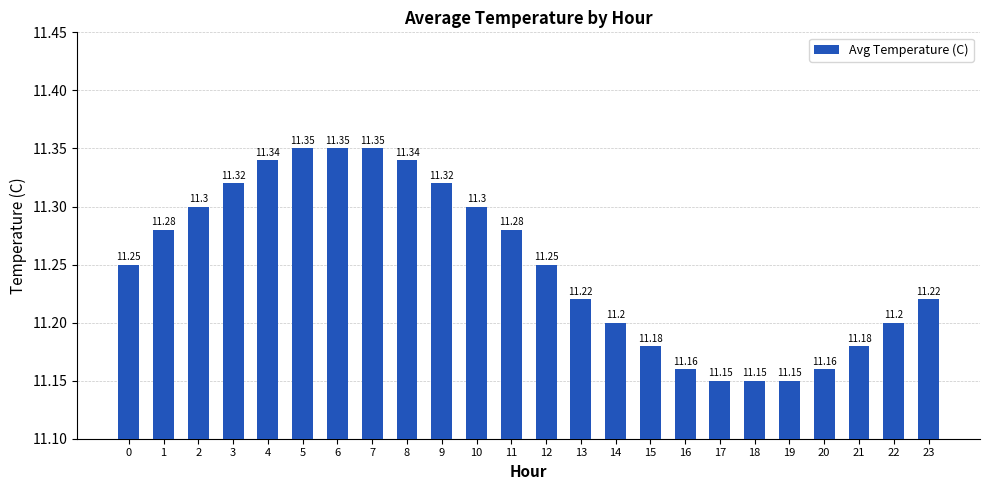

Are the bars grouped side by side (vs. stacked)?

No